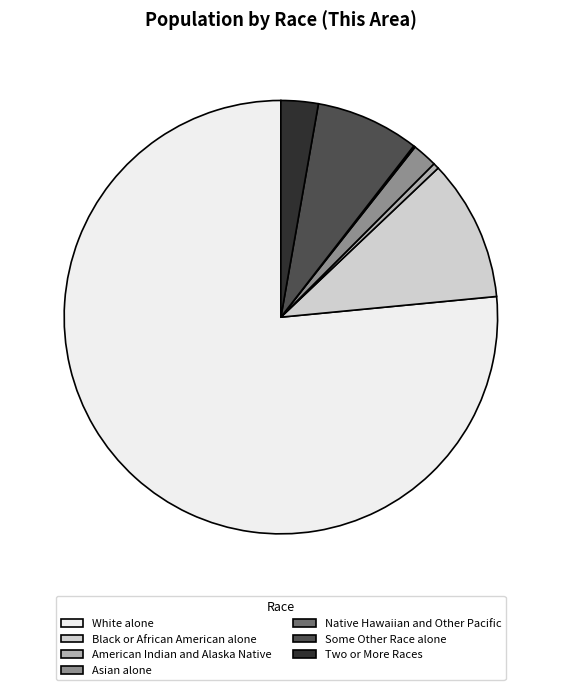

Does Black or African American alone account for over 50% of the chart?

No